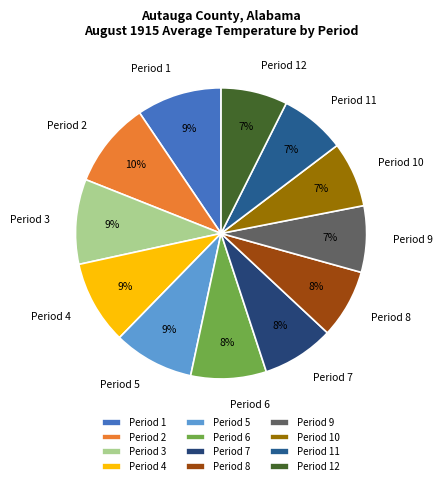

Which has a higher value, Period 8 or Period 4?

Period 4